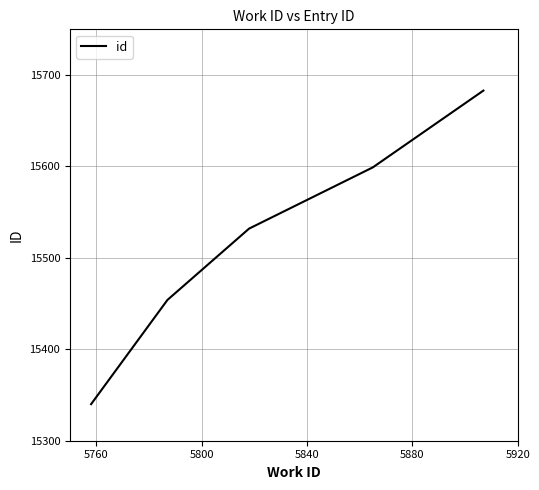

What is the difference between the second highest and second lowest values?

145